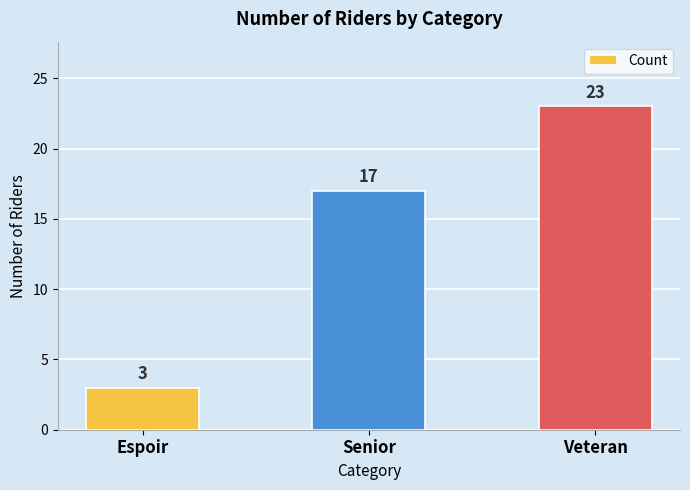

List the labels in order of value, largest first.

Veteran, Senior, Espoir